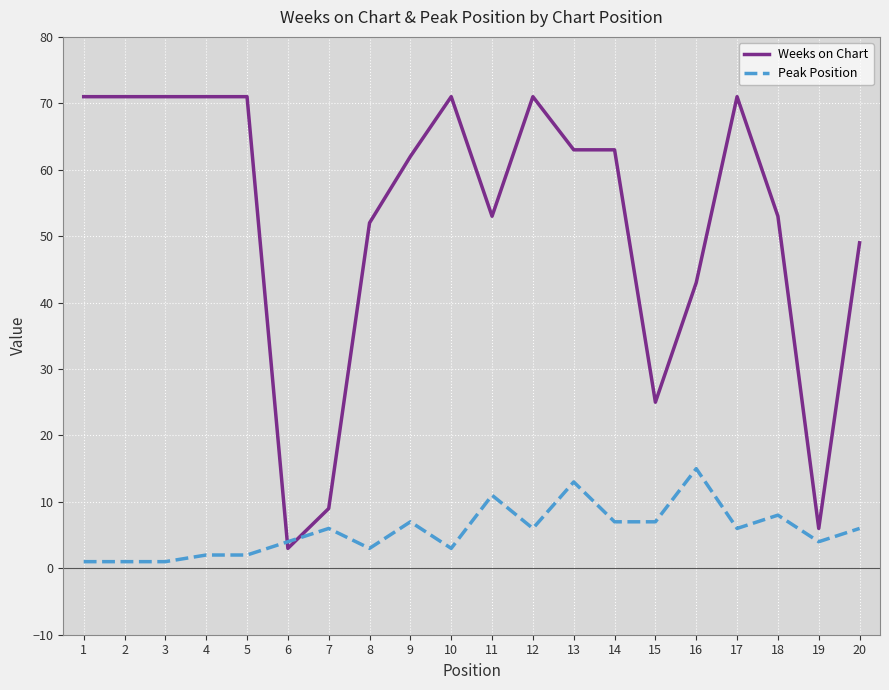

Rank the series by their maximum value, from lowest to highest.

Peak Position, Weeks on Chart